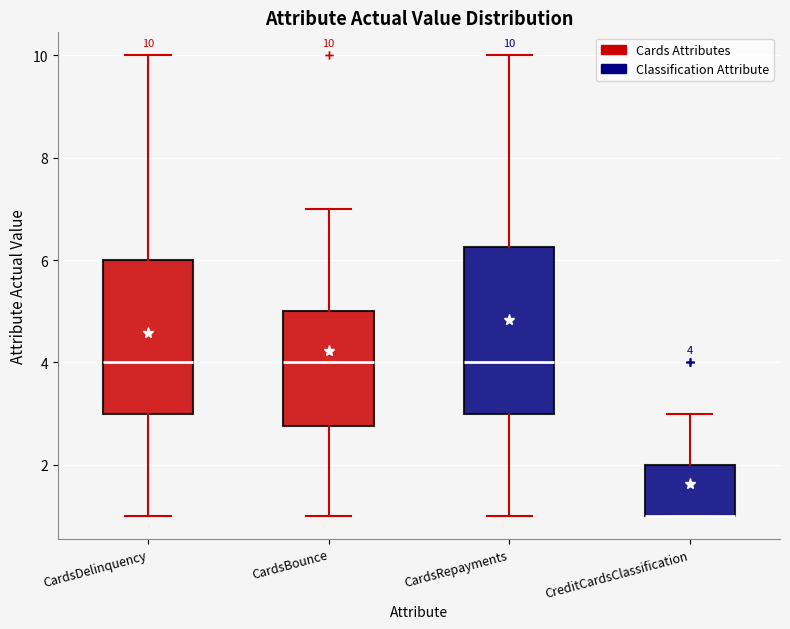

Which box is the tallest, from its lower edge to its upper edge?

CardsRepayments